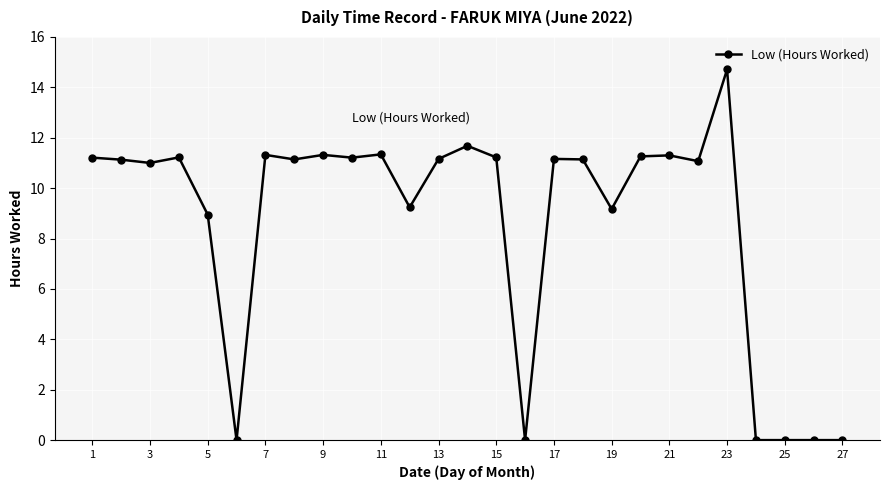

What is the value of the 23rd point from the left?

14.7